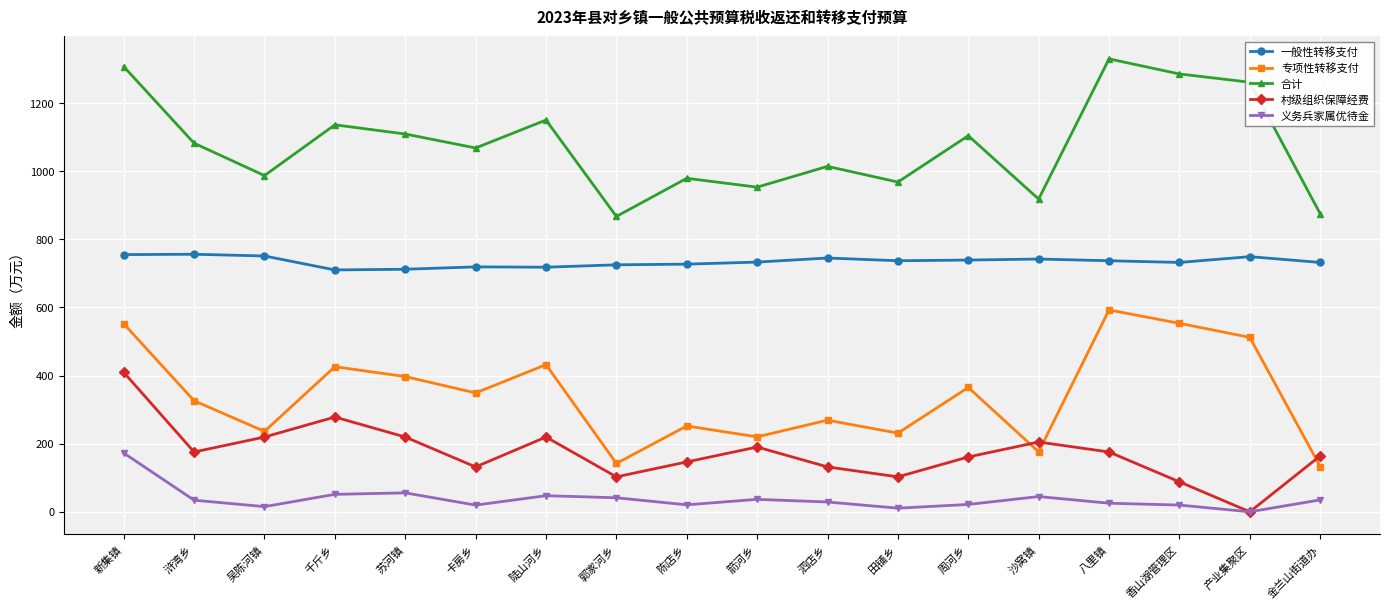

What is the difference between the maximum and minimum values in the 义务兵家属优待金 series?

172.6